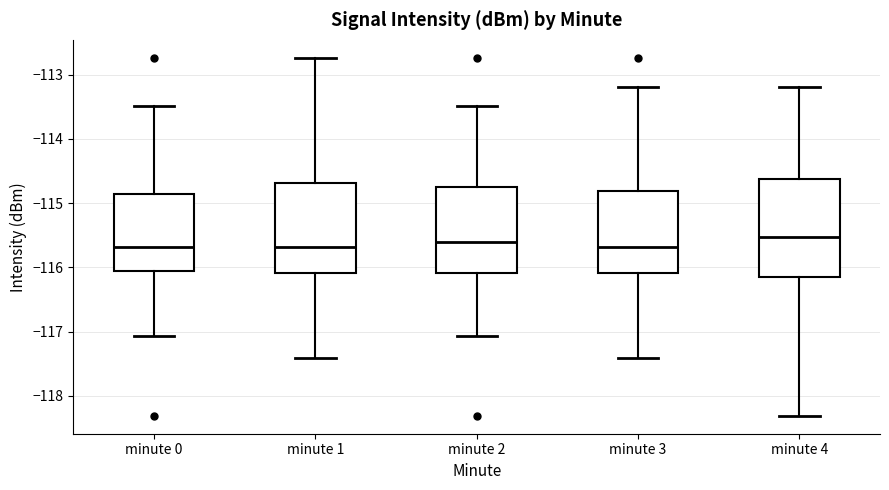

Reading left to right, read every box against the y-axis: the position of its median line, the range the box covers, and the ends of its whiskers. The values are not printed on the chart, so give them approximately, as read against the axis.

minute 0: median -115.7, box -116.1 to -114.9, whiskers -117.1 to -113.5
minute 1: median -115.7, box -116.1 to -114.7, whiskers -117.4 to -112.7
minute 2: median -115.6, box -116.1 to -114.8, whiskers -117.1 to -113.5
minute 3: median -115.7, box -116.1 to -114.8, whiskers -117.4 to -113.2
minute 4: median -115.5, box -116.2 to -114.6, whiskers -118.3 to -113.2